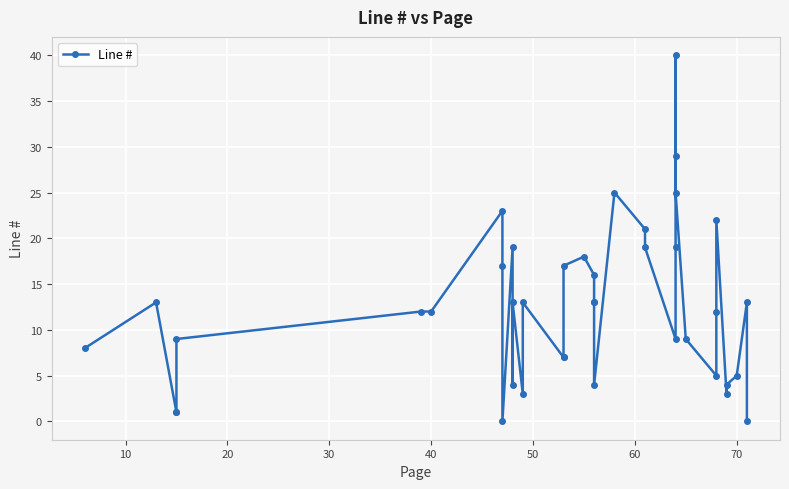

Does the chart display data point markers on the line(s)?

Yes